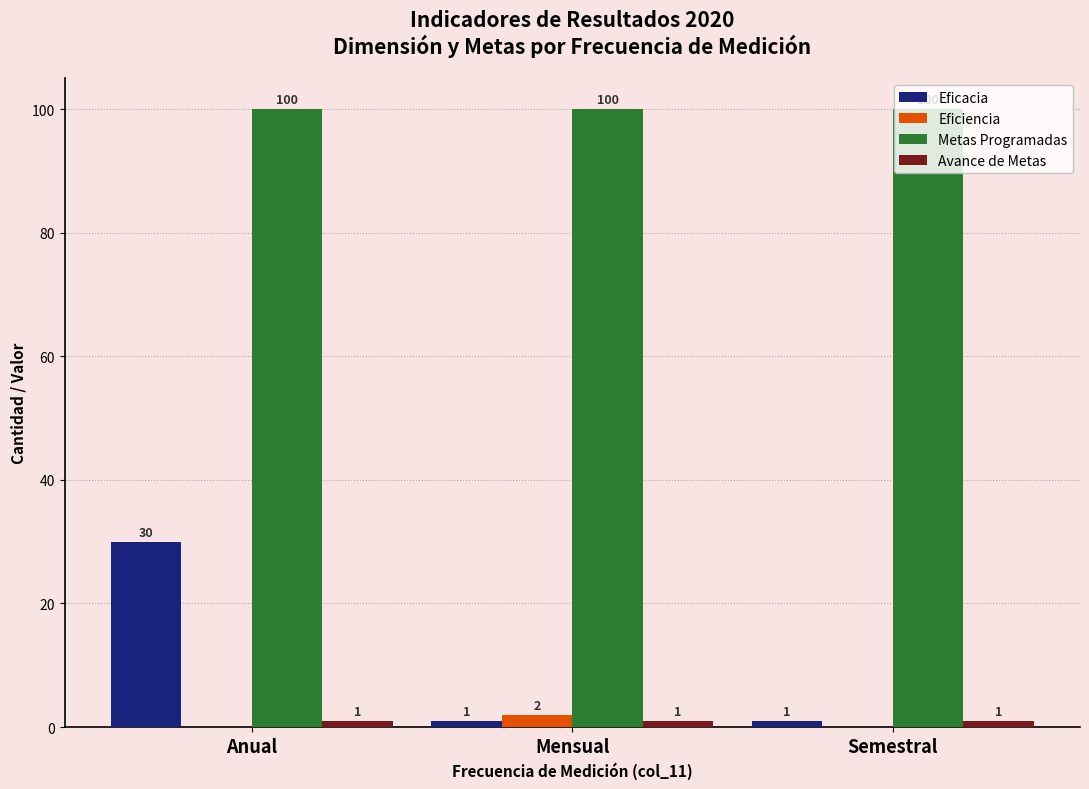

Count the number of data series in this chart.

4